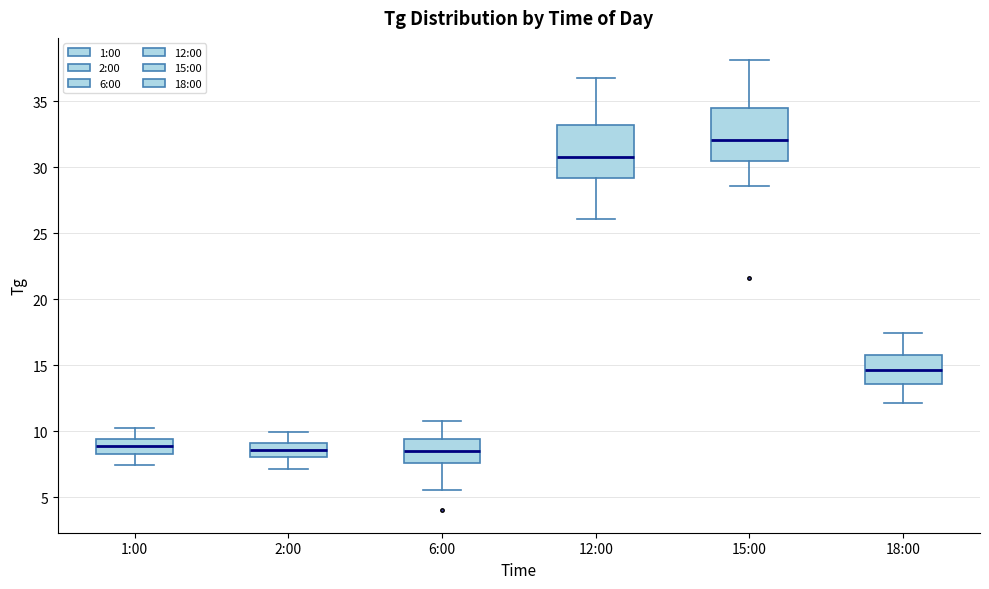

Which box has the highest median line?

15:00